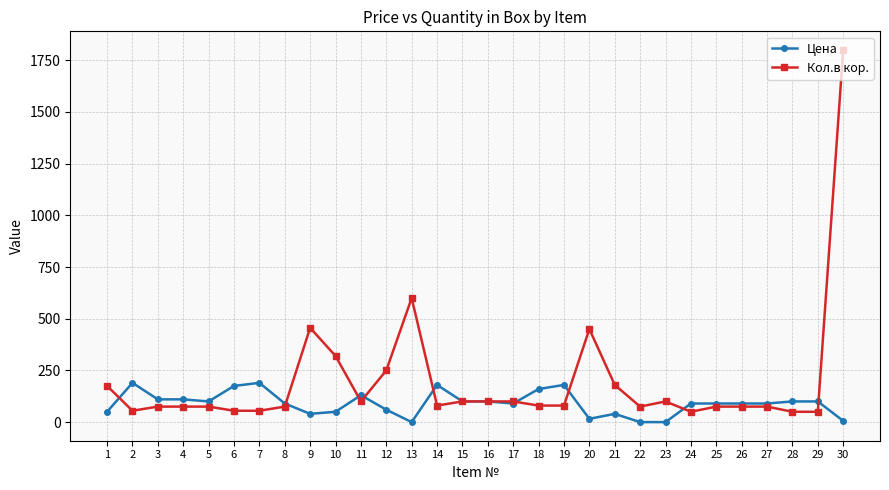

What is the difference between the highest and lowest values at 24?

40